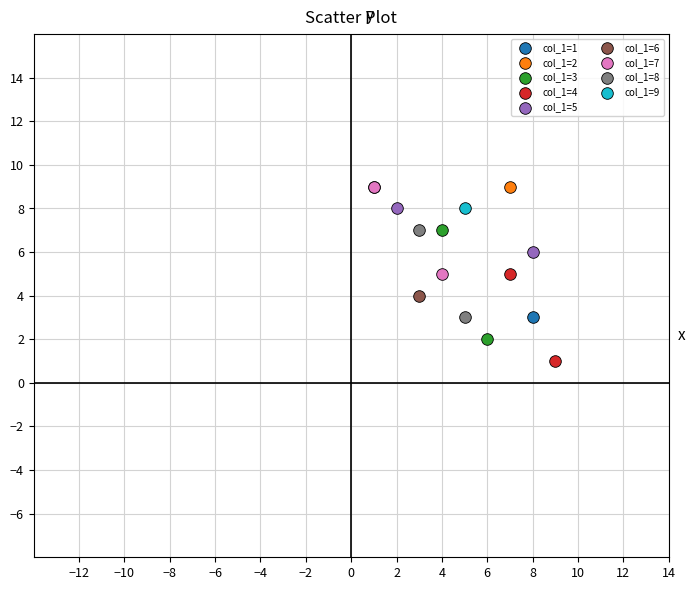

What are all the series names shown in the legend?

col_1=1, col_1=2, col_1=3, col_1=4, col_1=5, col_1=6, col_1=7, col_1=8, col_1=9